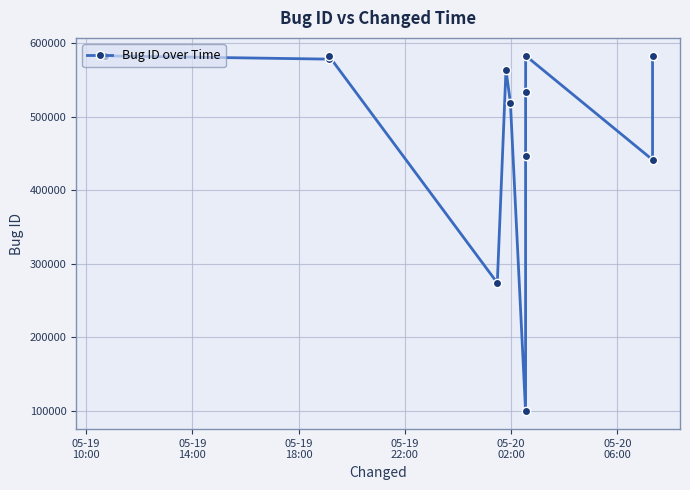

True or false: the data has more than 2 interior local peaks.

True